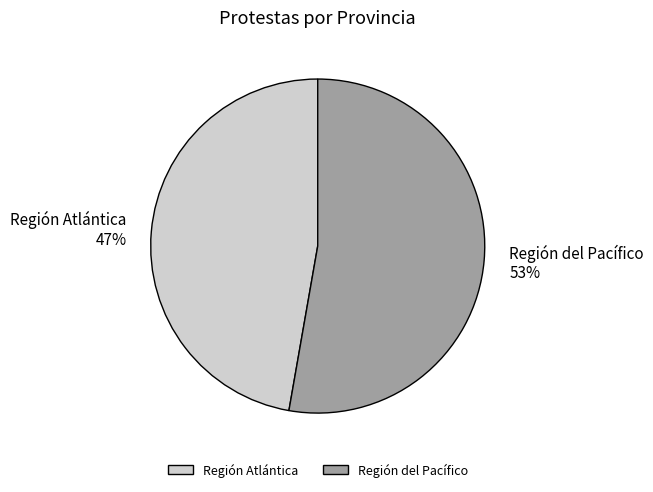

The Región del Pacífico slice represents 63% of the pie. True or false?

False